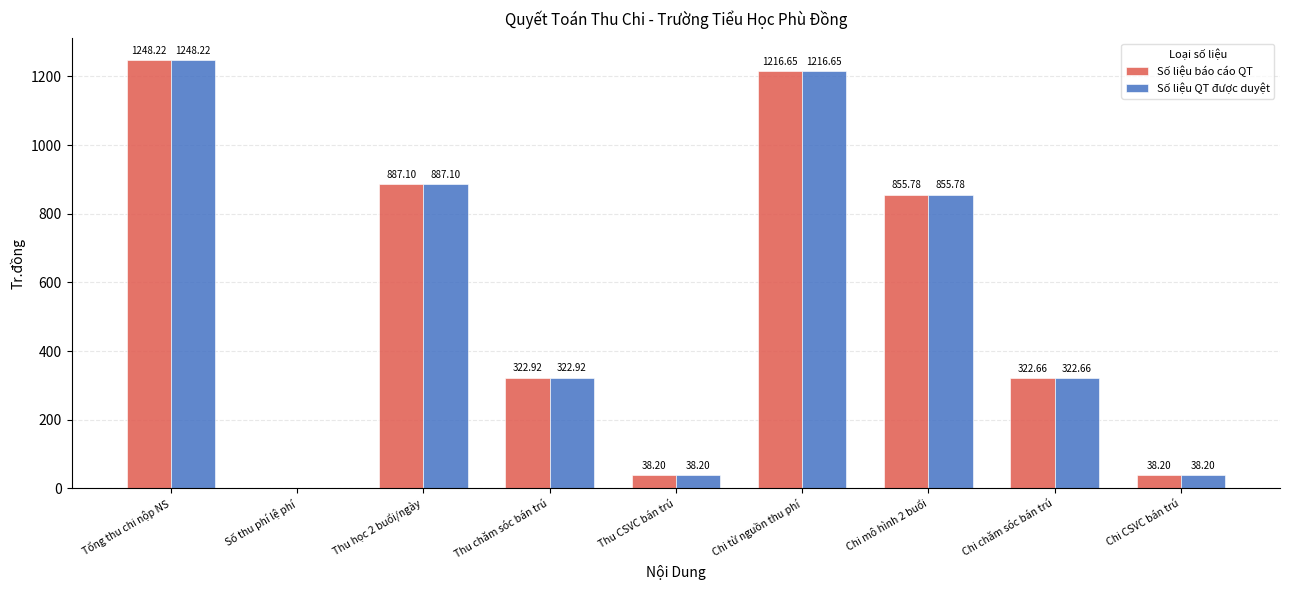

Does the chart contain stacked bars?

No